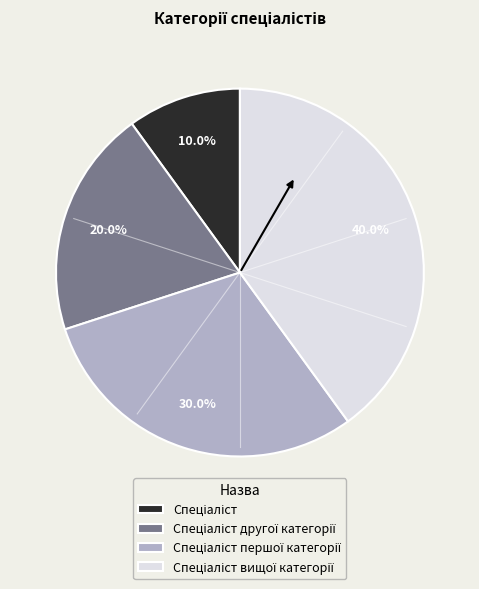

Is there any slice that represents more than half of the pie?

No